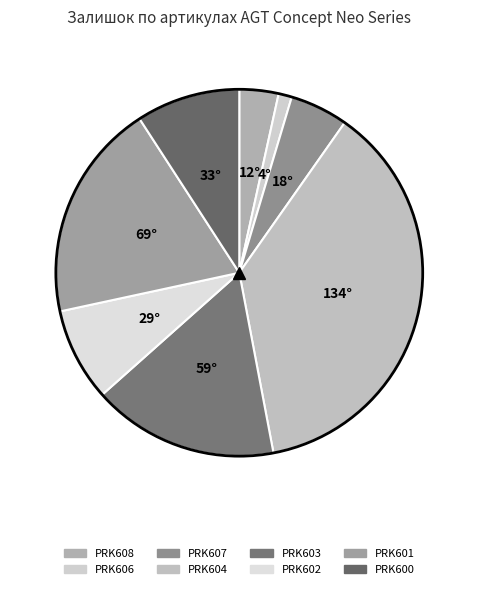

What is the total percentage of PRK600 and PRK602?

17.3%